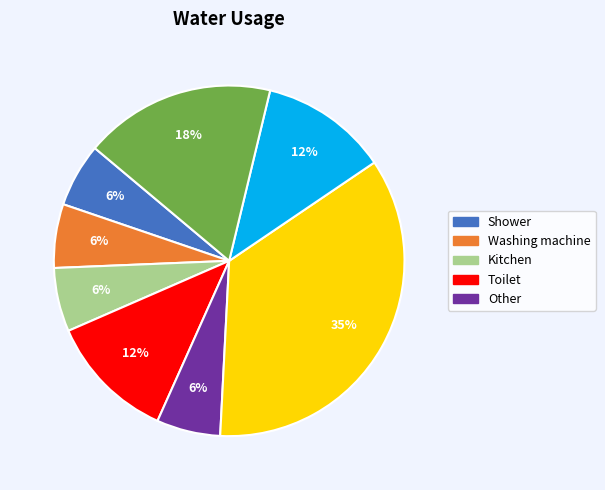

How many slices are in this pie chart?

8